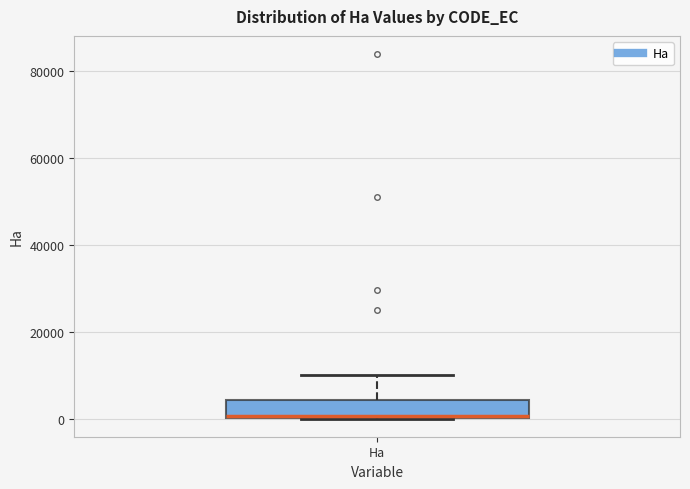

Transcribe this box plot: give where the median line is, the range the box spans, and where the two whiskers end, as read against the y-axis. The values are not printed on the chart, so give them approximately, as read against the axis.

median 0, box 0 to 4000, whiskers 0 to 10000